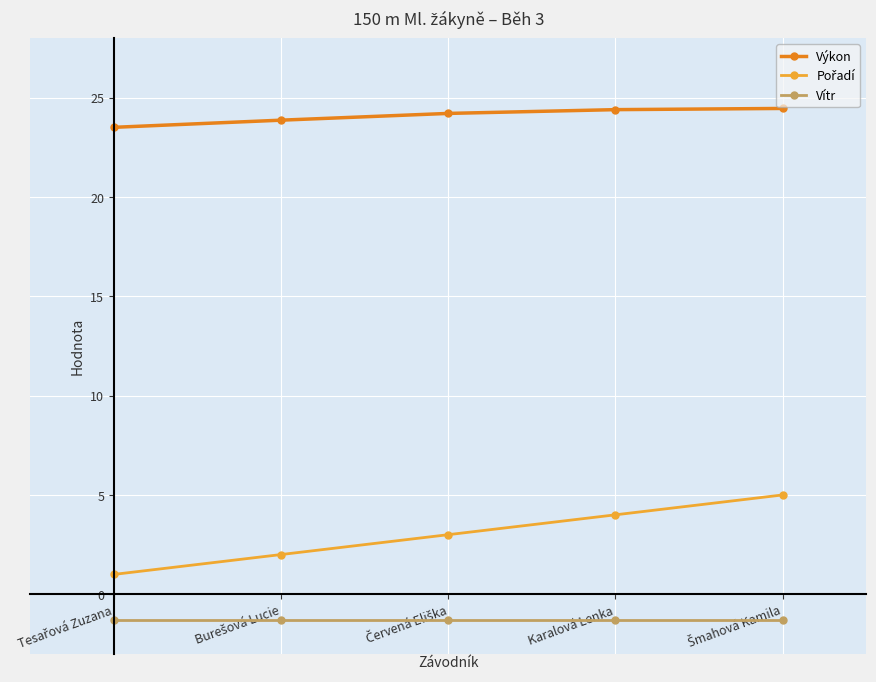

True or false: Výkon has more than 2 points higher than both neighbors.

False